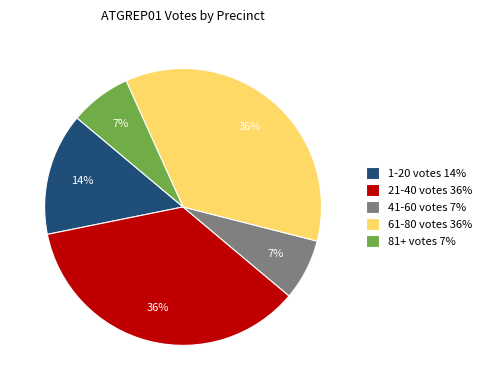

Approximately how many times larger is the value at 61-80 votes 36% compared to 21-40 votes 36%?

1.0